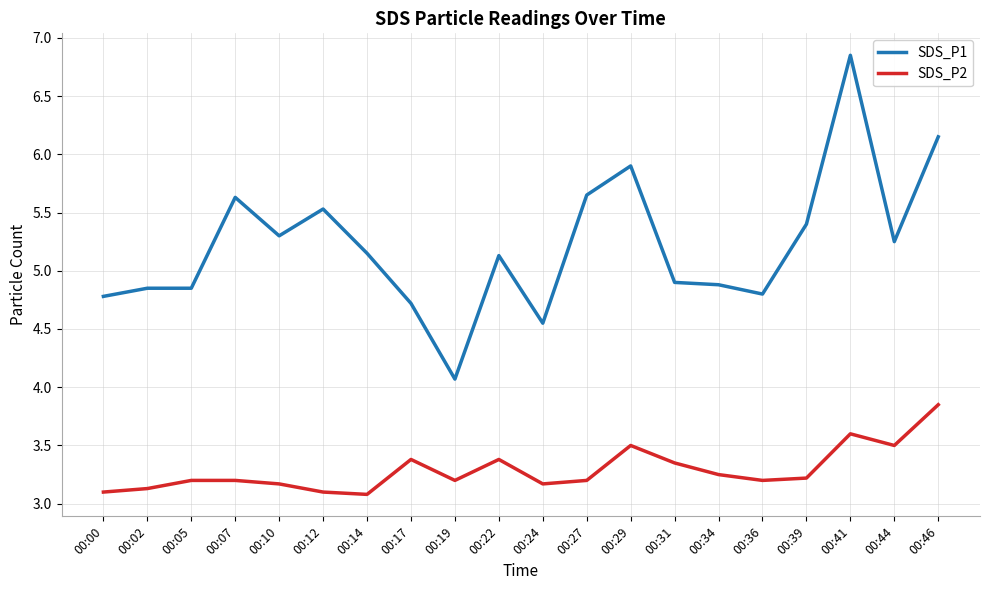

Which series has the largest total across all categories?

SDS_P1